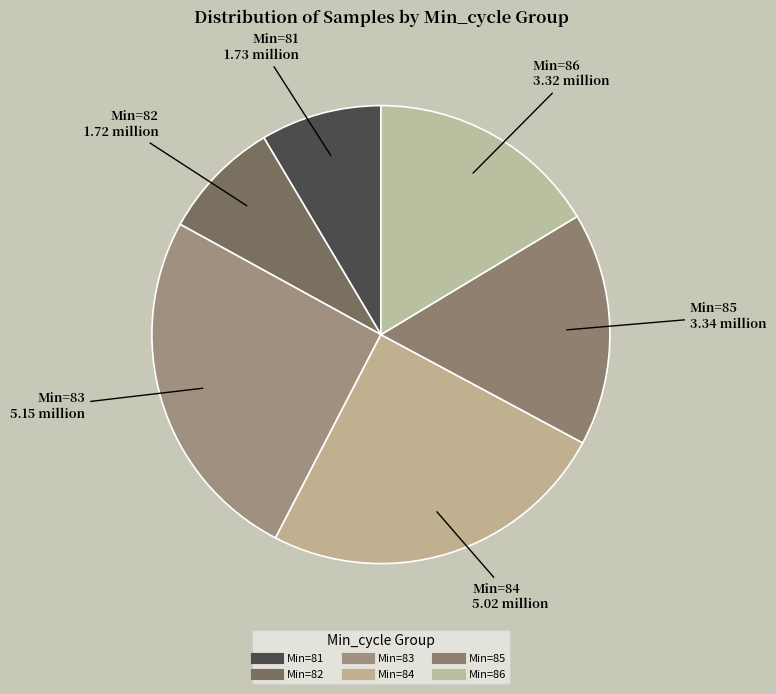

Count the number of slices in the pie.

6